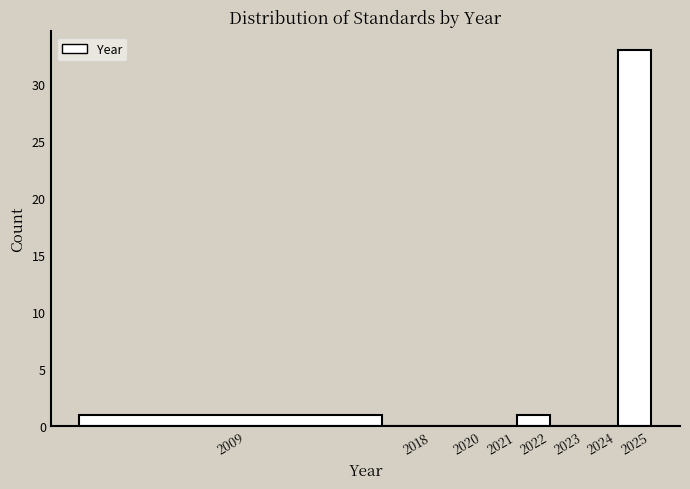

Reading left to right, extract all data points from this chart.

2009=1	2018=0	2020=0	2021=0	2022=1	2023=0	2024=0	2025=33